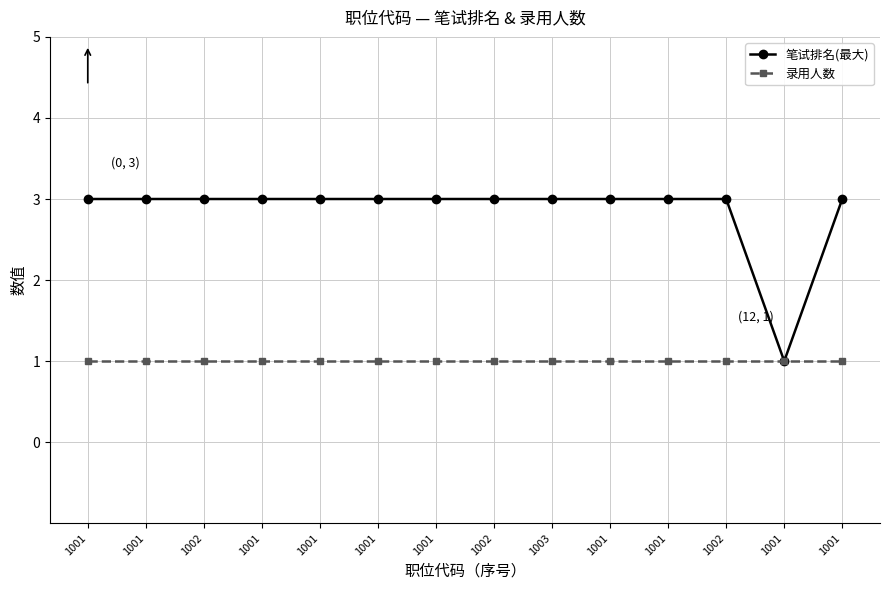

How many categories are shown in the chart?

14